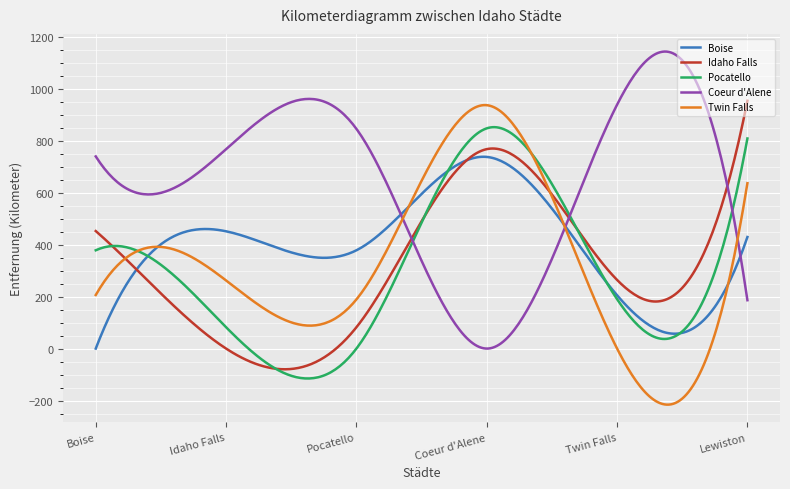

What is the maximum value shown in the chart?

1142.3